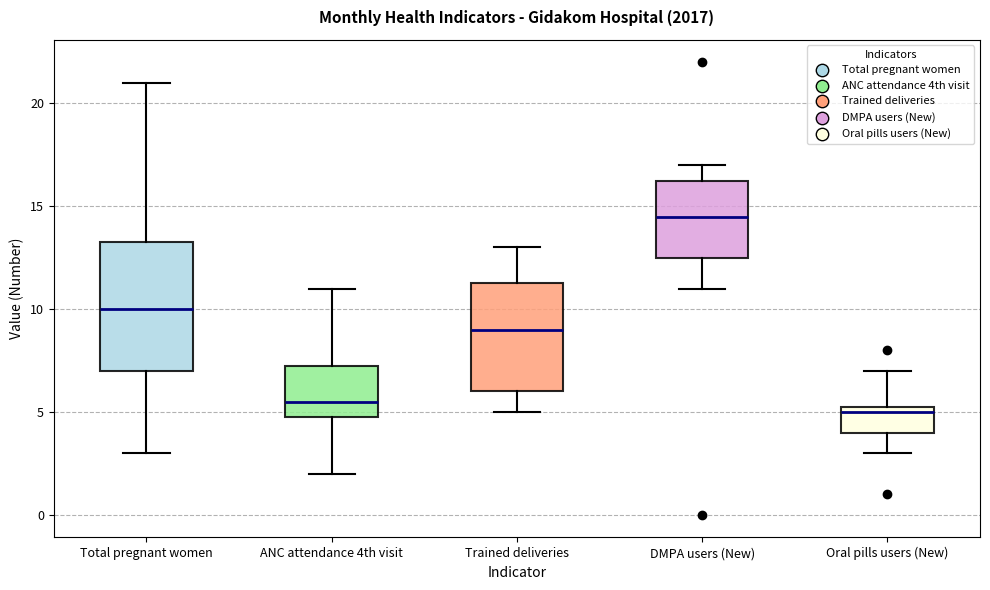

Where does the upper whisker of the box for Trained deliveries end on the y-axis? The values are not printed on the chart, so give them approximately, as read against the axis.

13.0